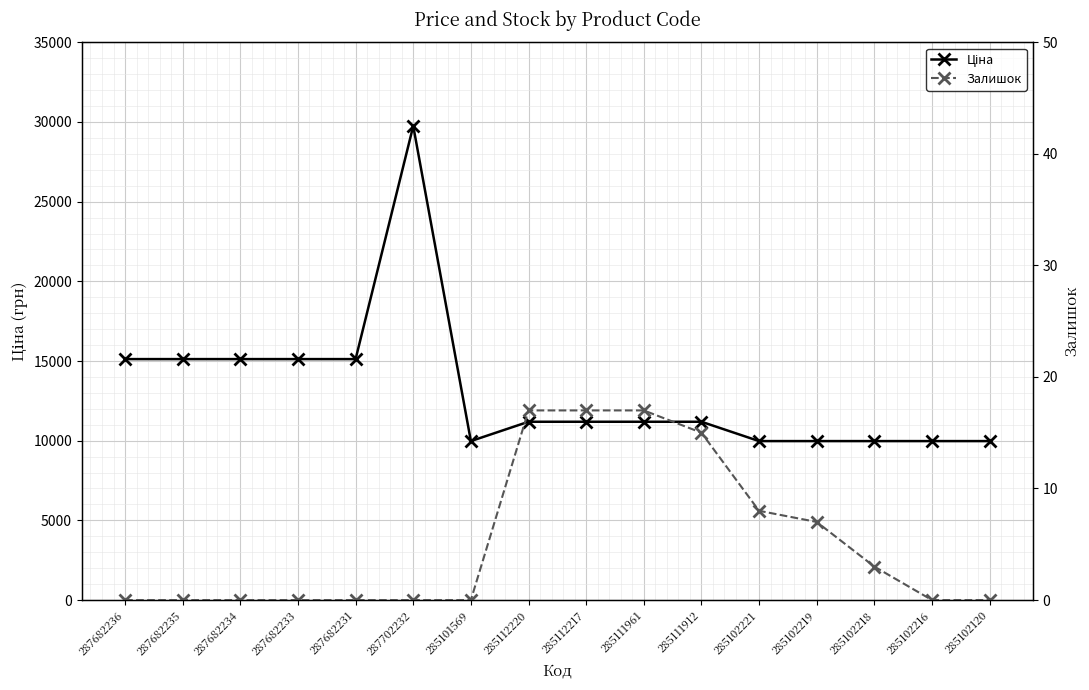

Count the Залишок values in the range 0 to 15.

13